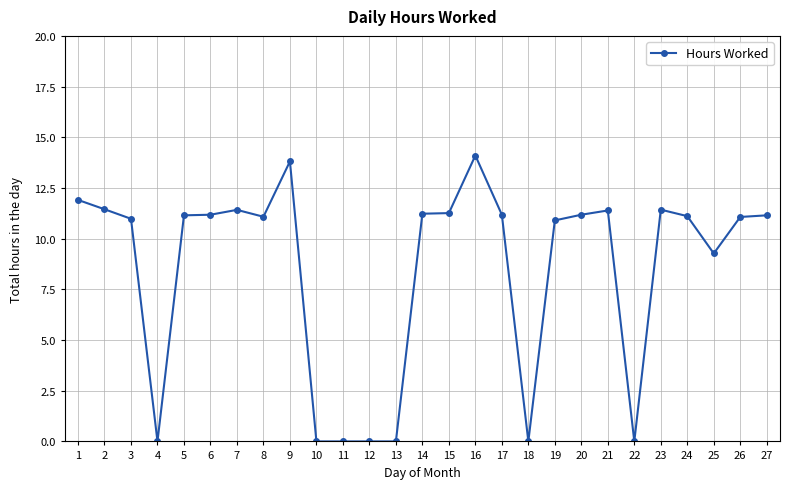

What is the difference between the values at 6 and 25?

1.9